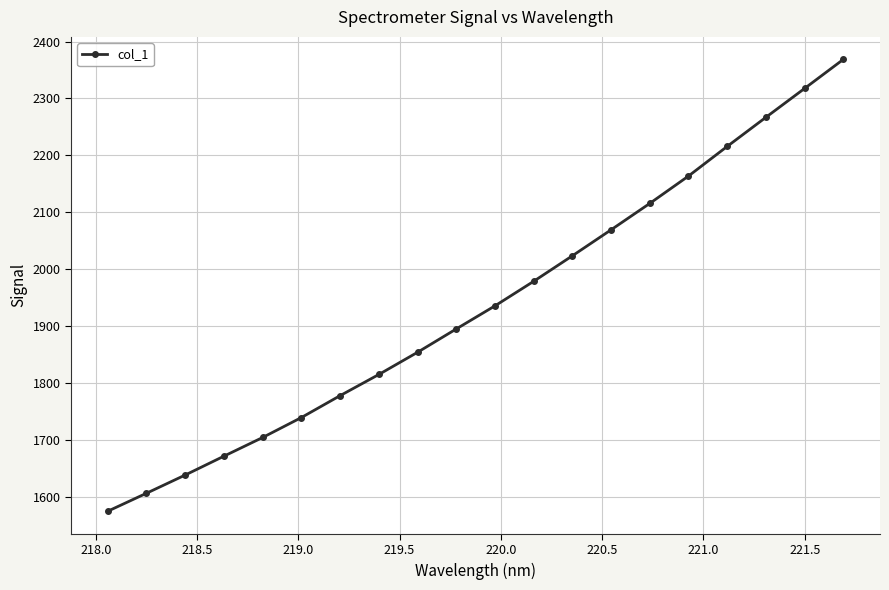

True or false: the data has more than 0 interior local peaks.

False